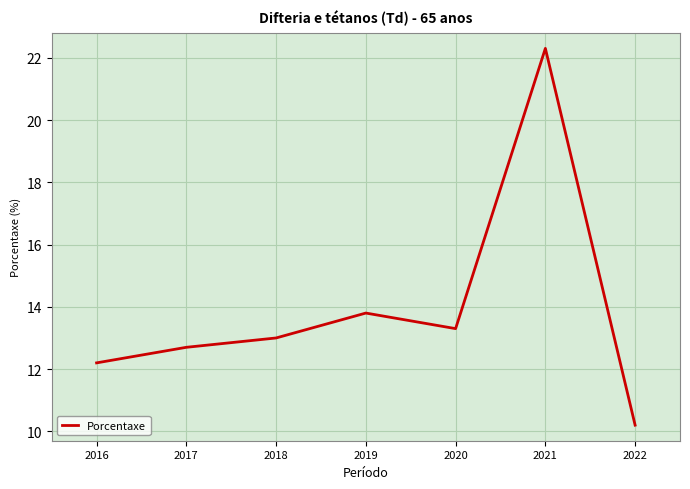

Reading left to right, list all the values displayed in this chart.

2016=12.2	2017=12.7	2018=13.0	2019=13.8	2020=13.3	2021=22.3	2022=10.2